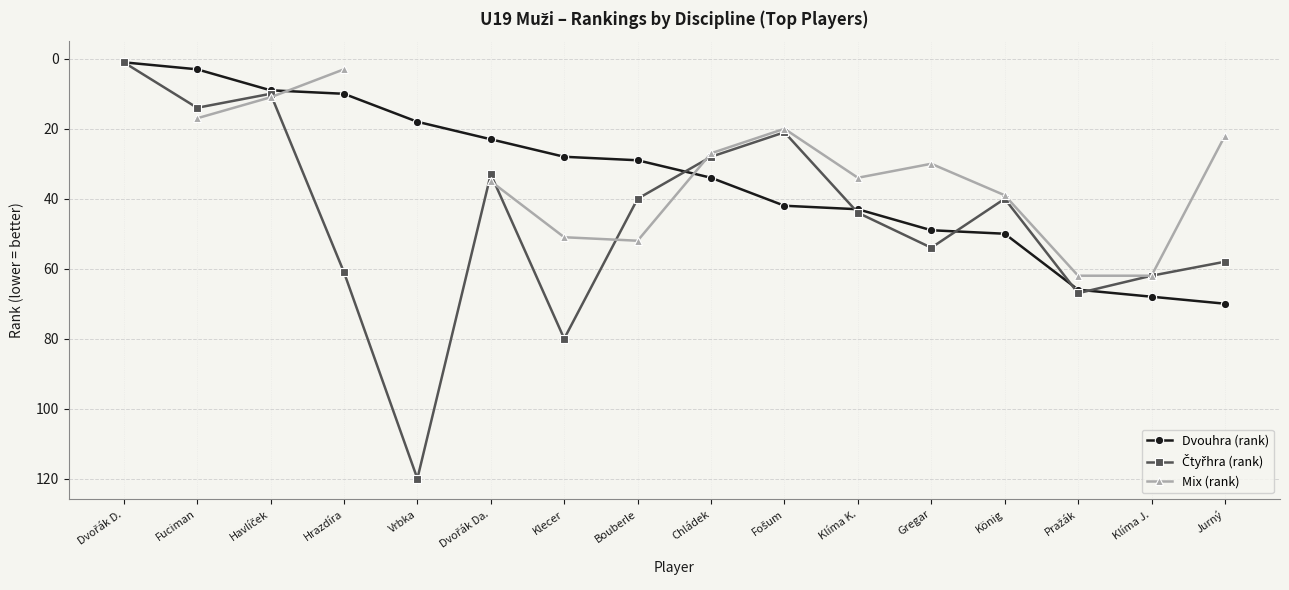

Does the chart have visible grid lines?

Yes